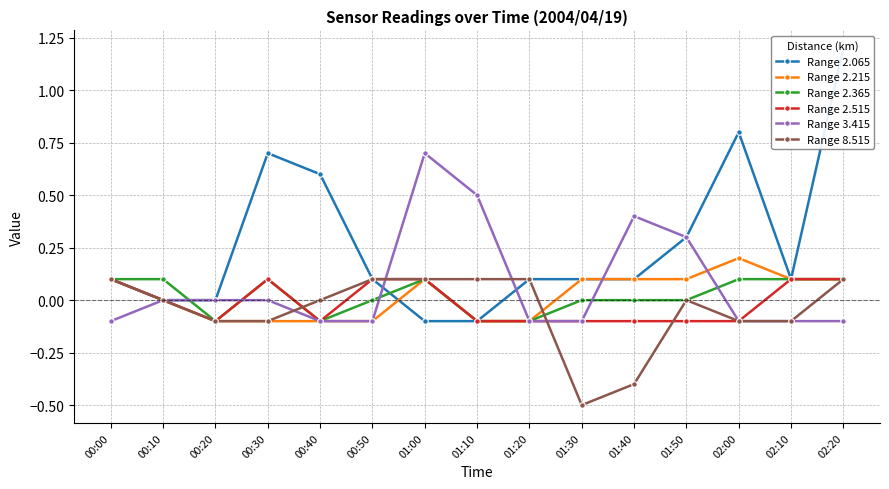

How many negative values does the Range 2.365 series have?

4